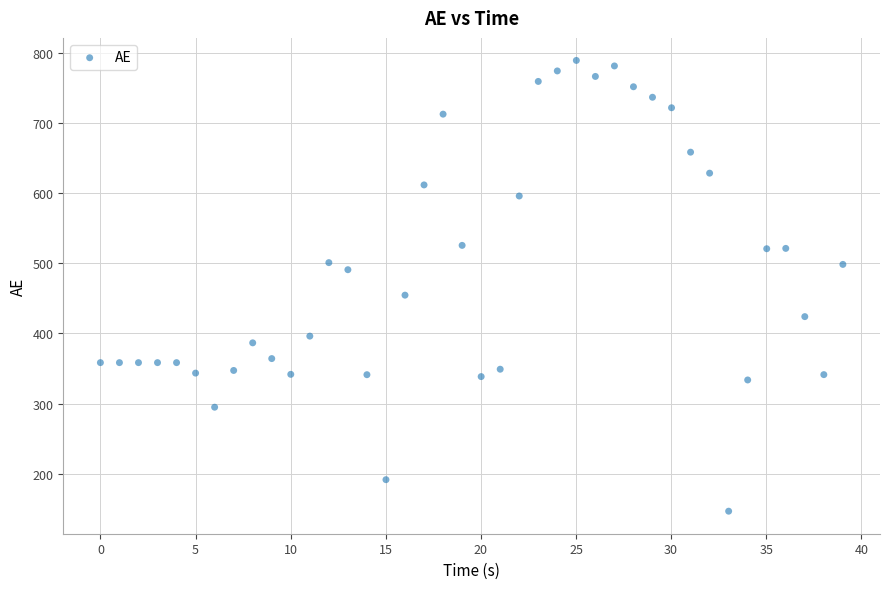

What Y value in the scatter plot is closest to 467?

454.6